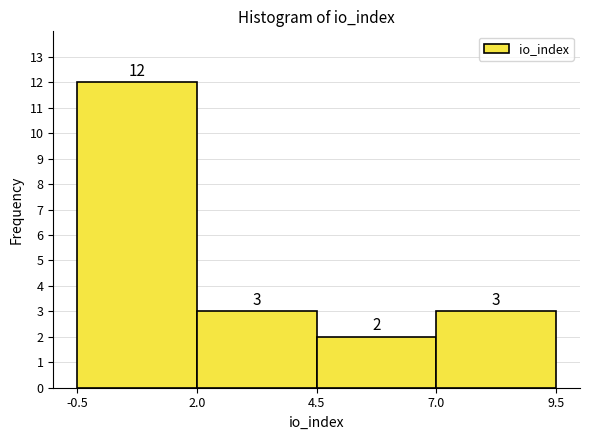

What is the height of the bar covering 7.0 to 9.5 on the x-axis?

3